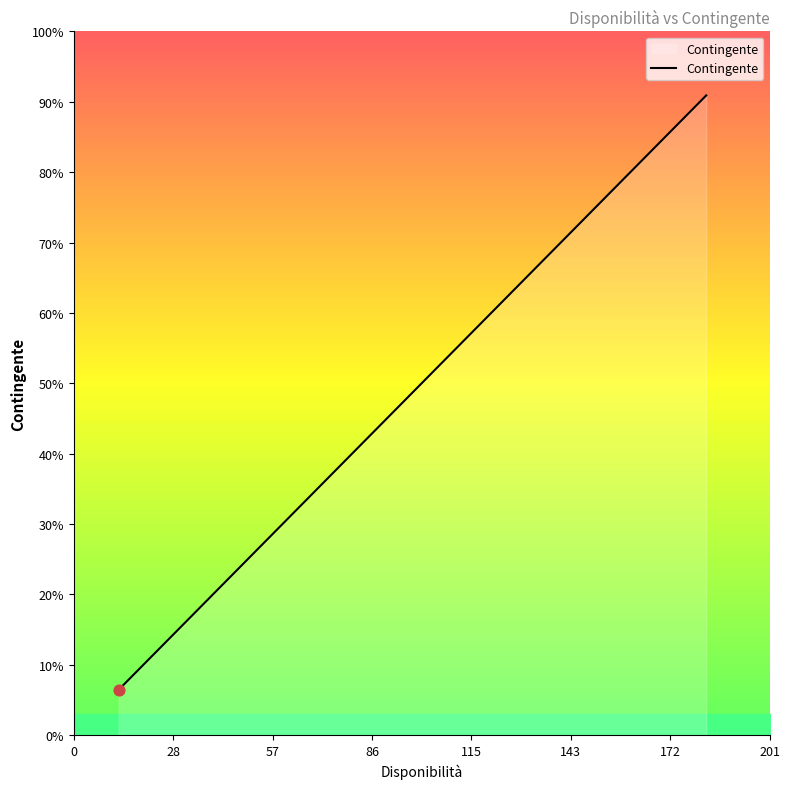

What is the change in value from 0 to 86?

+7